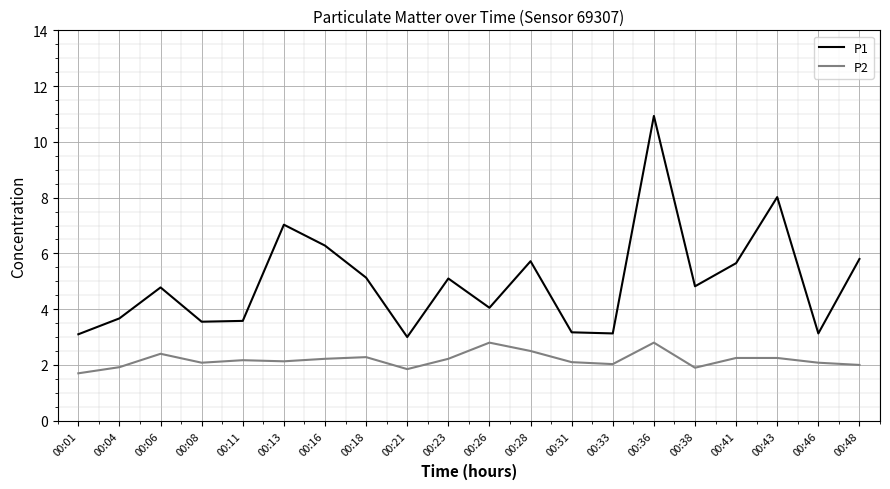

Rank the series at 00:41 from highest to lowest value.

P1, P2